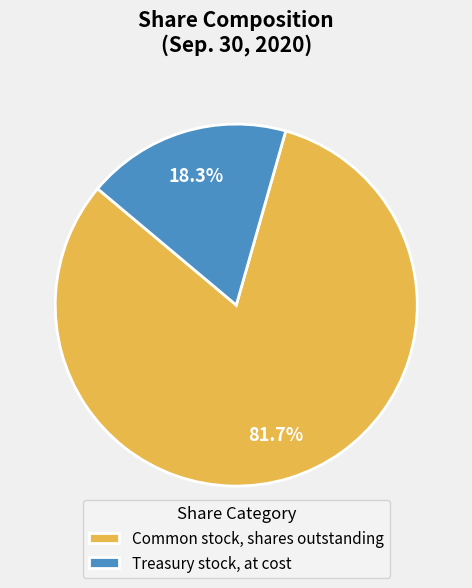

Which has a higher value, Treasury stock, at cost or Common stock, shares outstanding?

Common stock, shares outstanding